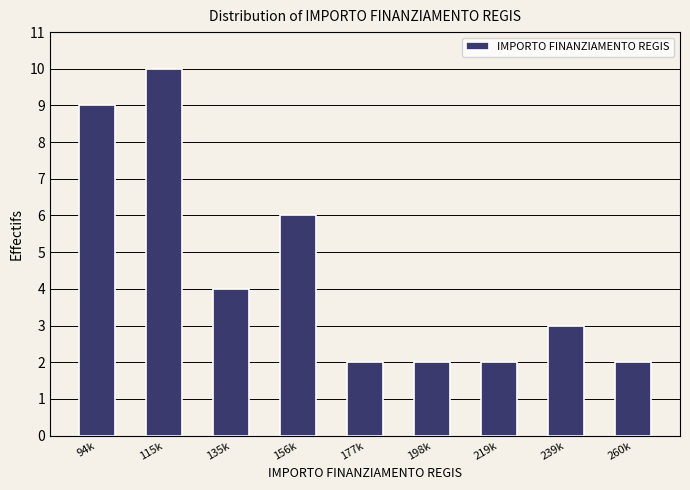

Reading left to right, extract all data points from this chart.

94k=9	115k=10	135k=4	156k=6	177k=2	198k=2	219k=2	239k=3	260k=2